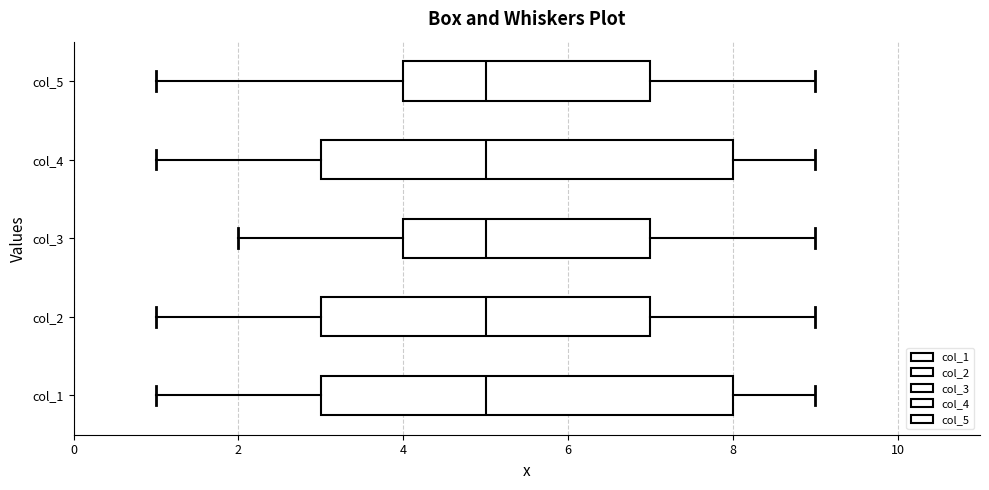

Reading bottom to top, read every box against the x-axis: the position of its median line, the range the box covers, and the ends of its whiskers. The values are not printed on the chart, so give them approximately, as read against the axis.

col_1: median 5, box 3 to 8, whiskers 1 to 9
col_2: median 5, box 3 to 7, whiskers 1 to 9
col_3: median 5, box 4 to 7, whiskers 2 to 9
col_4: median 5, box 3 to 8, whiskers 1 to 9
col_5: median 5, box 4 to 7, whiskers 1 to 9